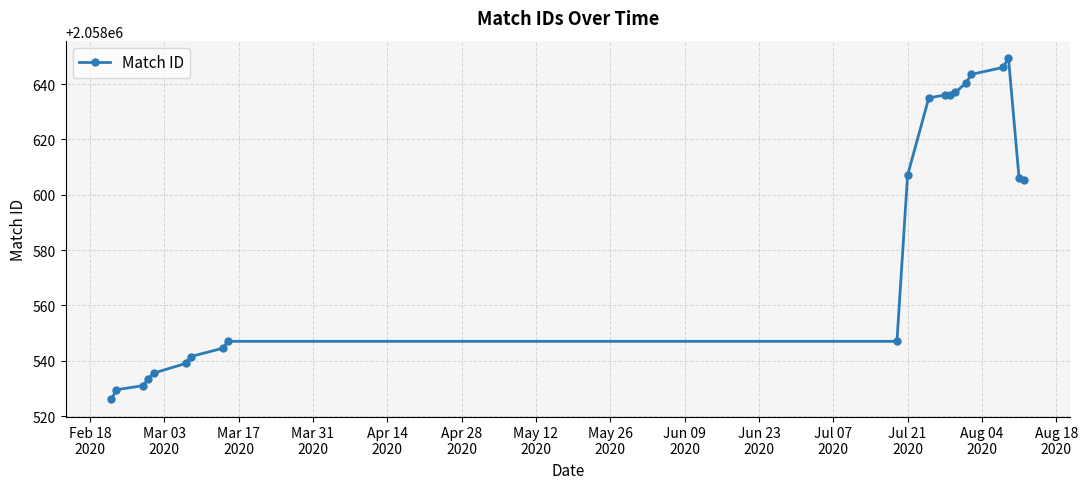

What is the maximum value shown in the chart?

2058649.5